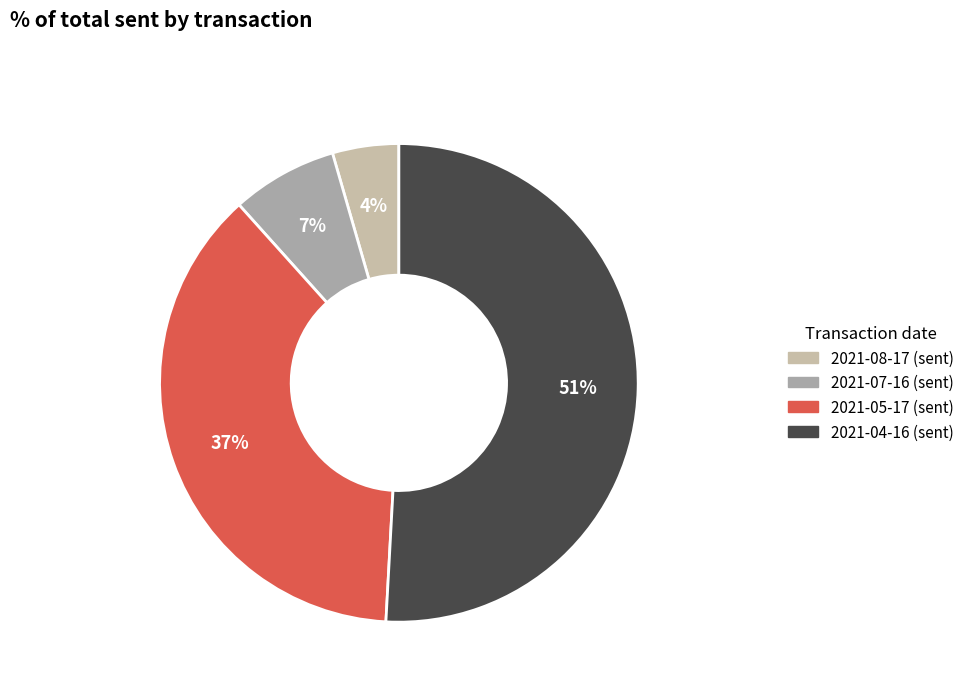

Does 2021-04-16 (sent) represent more than half of the total?

Yes